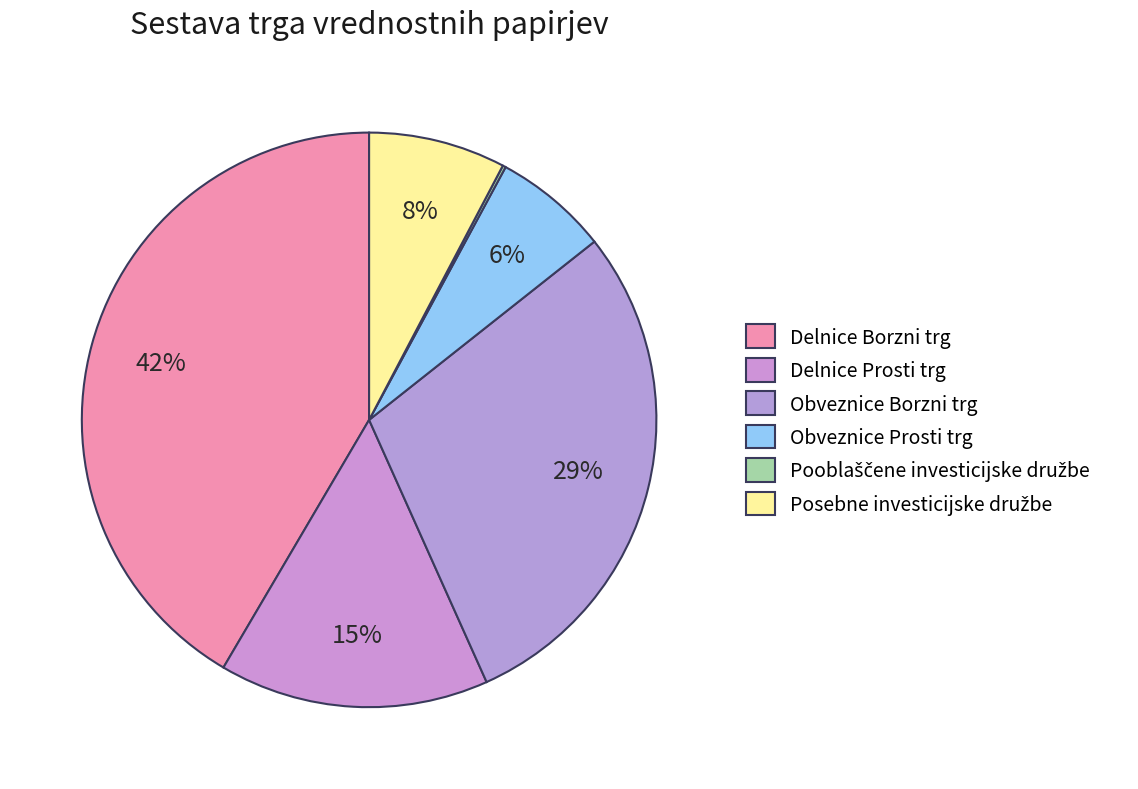

To the nearest percent, what is the difference between the largest and smallest slice percentages?

41%